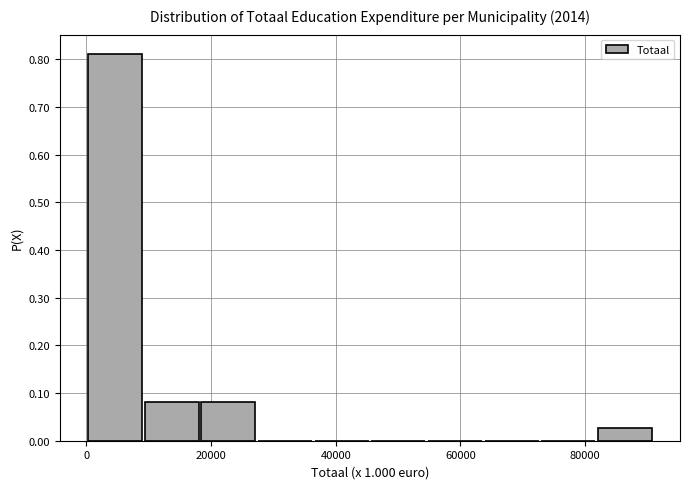

Reading left to right, transcribe this chart: for each bar, give the range it covers on the x-axis and its height. Neither the bar edges nor the heights are printed on the chart, so give them approximately, as read against the axes.

0 to 10000: 0.81
10000 to 18000: 0.08
18000 to 28000: 0.08
28000 to 36000: 0
36000 to 46000: 0
46000 to 54000: 0
54000 to 64000: 0
64000 to 72000: 0
72000 to 82000: 0
82000 to 92000: 0.03